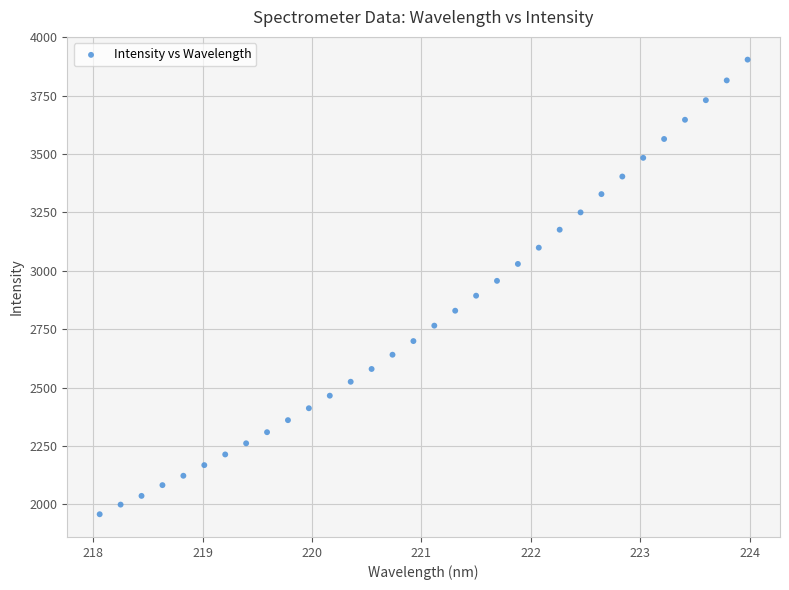

What is the range of X values (max minus min)?

5.9